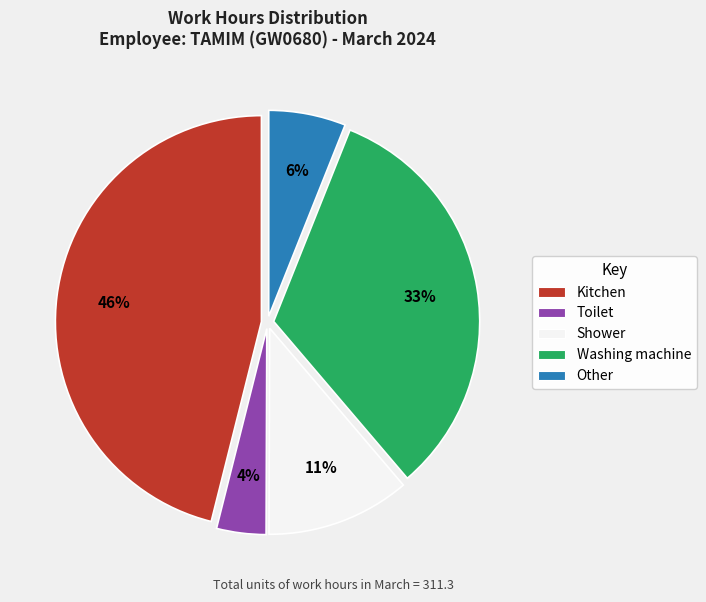

Do Other and Kitchen together represent more than half of the pie?

Yes